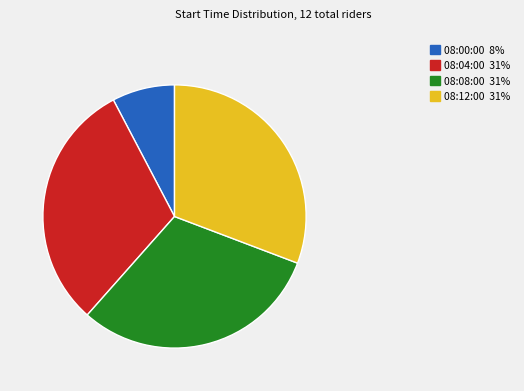

Is 08:04:00 the majority of the pie?

No